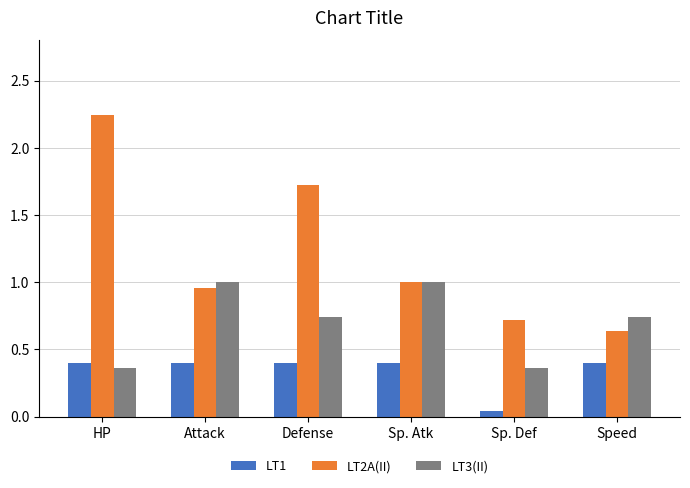

Are the bars horizontal?

No